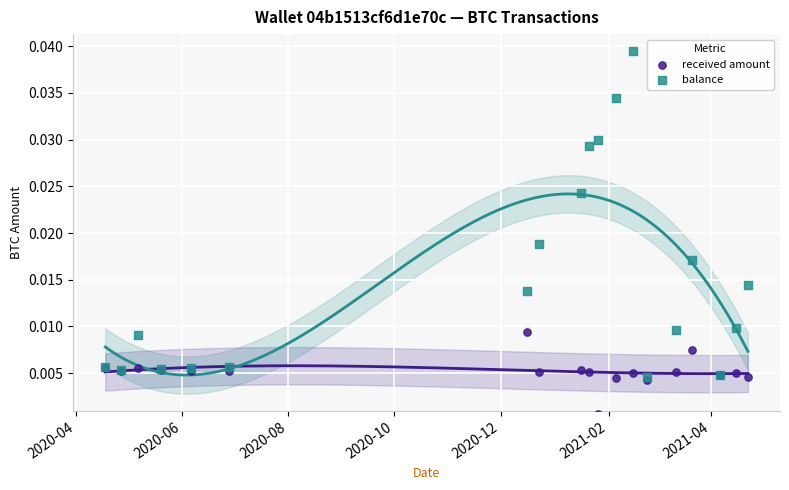

Which series reaches the maximum Y coordinate?

balance